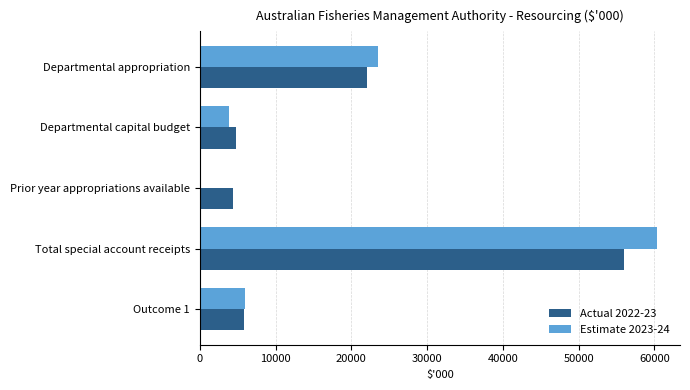

At which label does Actual 2022-23 reach its peak?

Total special account receipts